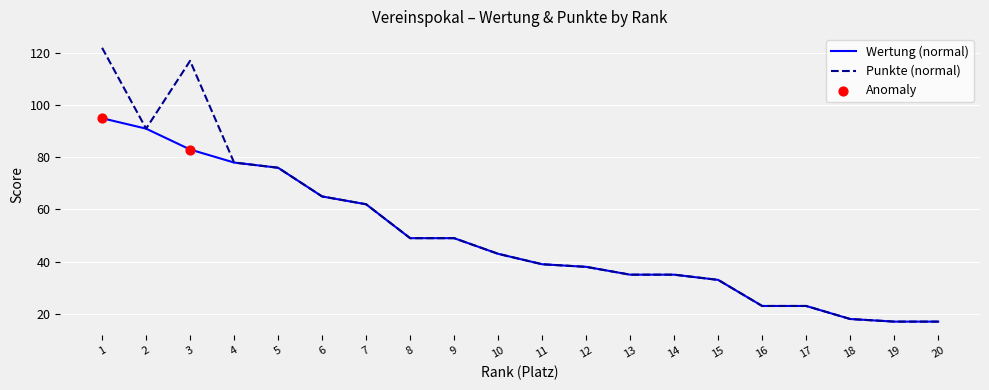

Which series has the widest spread of values?

Punkte (normal)